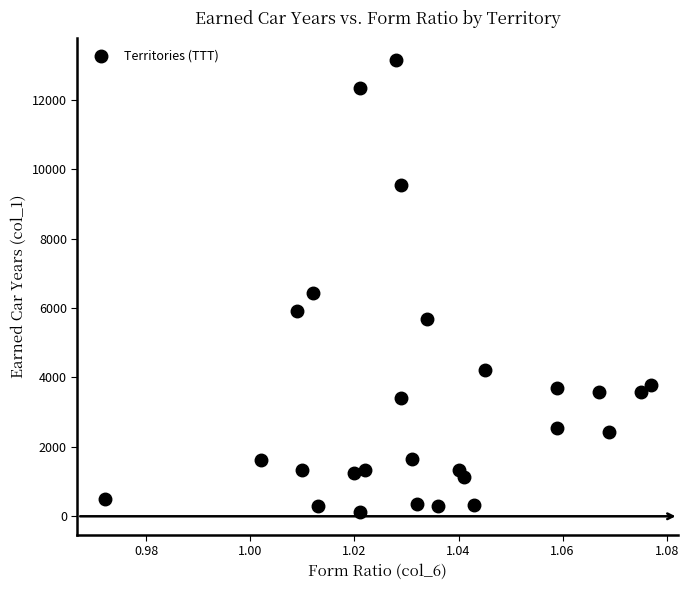

What is the range of Y values (max minus min)?

13010